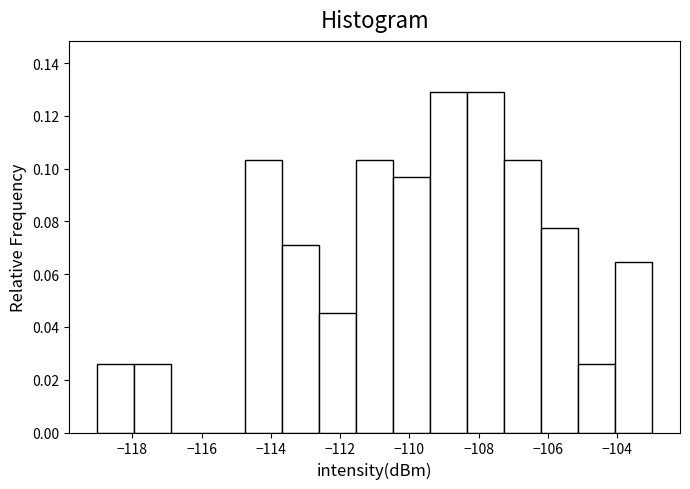

What is the height of the bar covering -106.2 to -105.2 on the x-axis? Neither the bar edges nor the heights are printed on the chart, so give them approximately, as read against the axes.

0.078